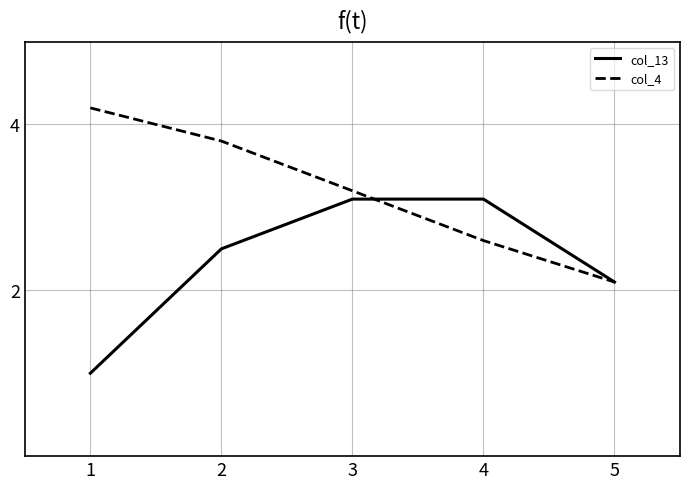

True or false: col_4 and col_13 cross at least once.

True